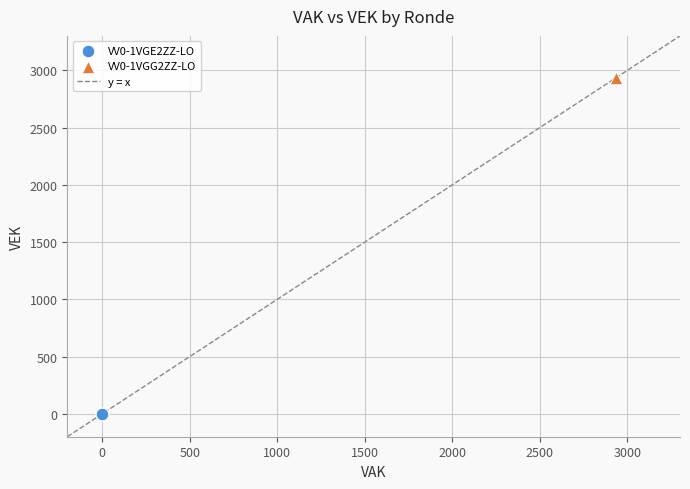

Which series reaches the minimum Y coordinate?

VV0-1VGE2ZZ-LO